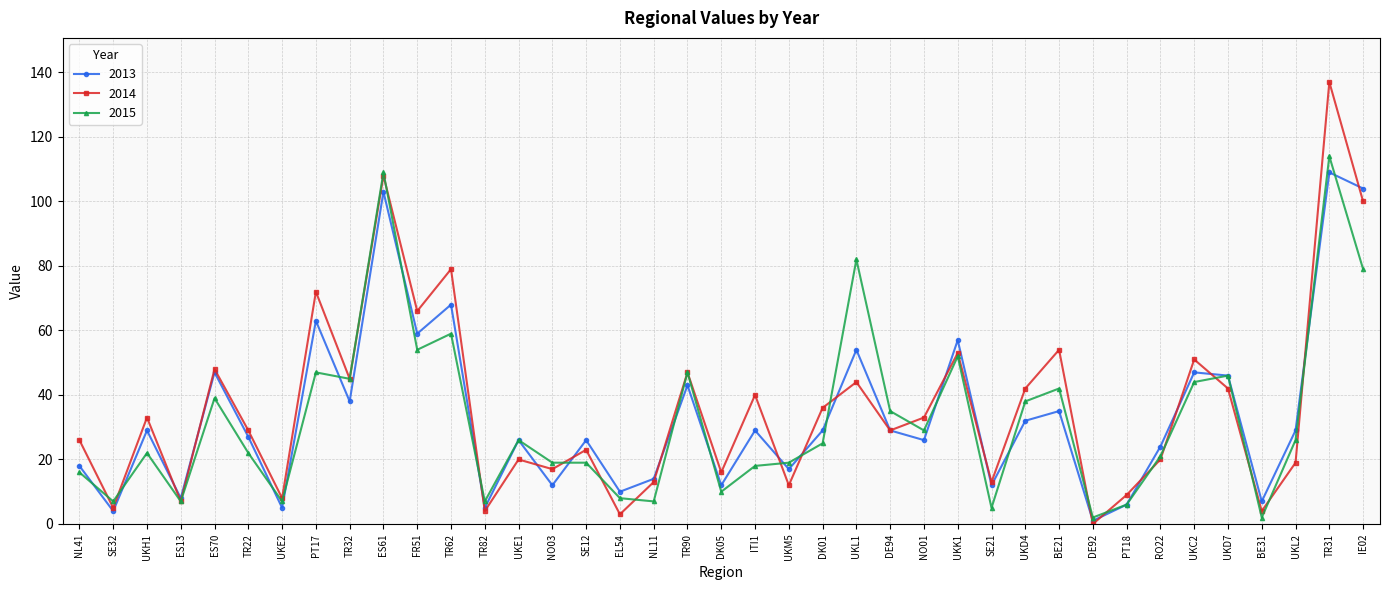

At which label does 2013 reach its minimum?

DE92